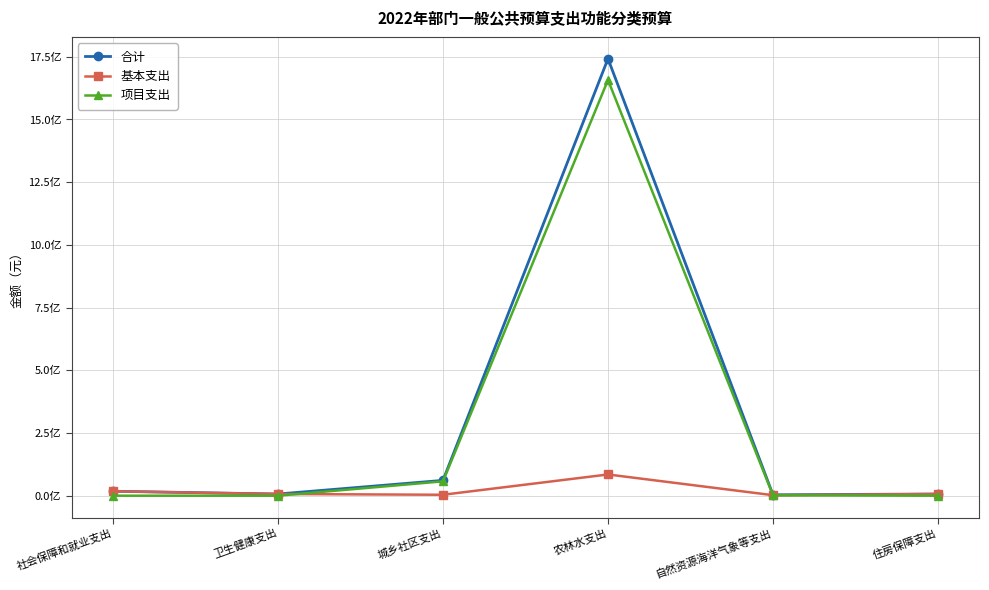

At how many categories does at least one series exceed 617051544?

1